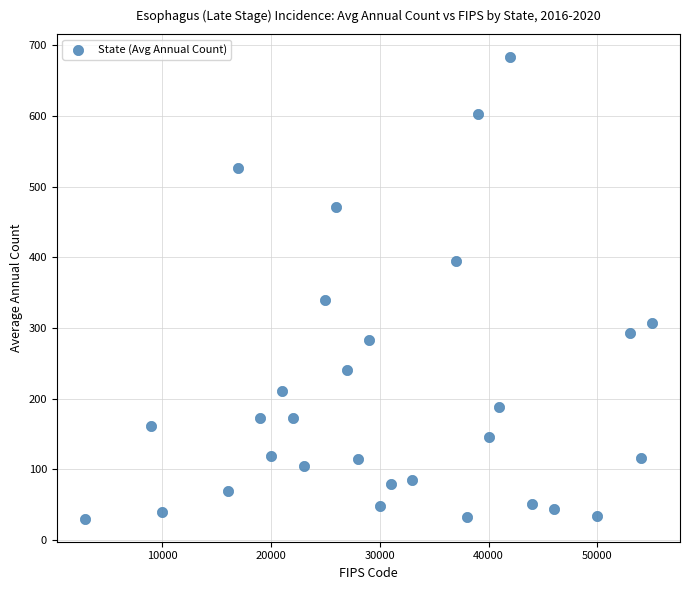

What is the range of Y values (max minus min)?

653